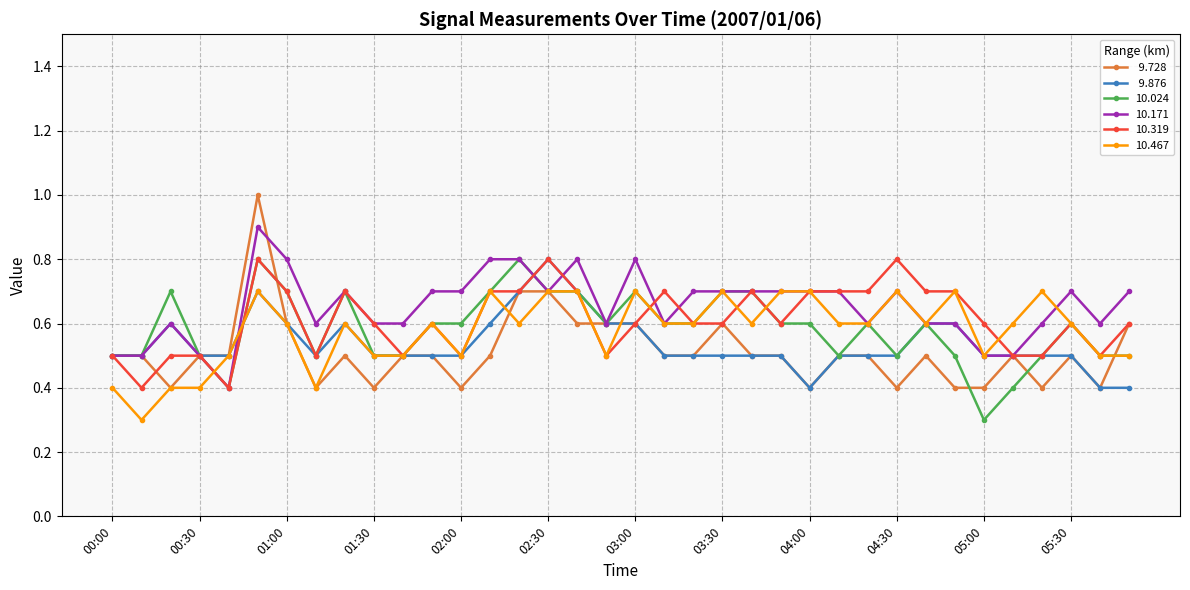

What is the smallest value displayed?

0.3